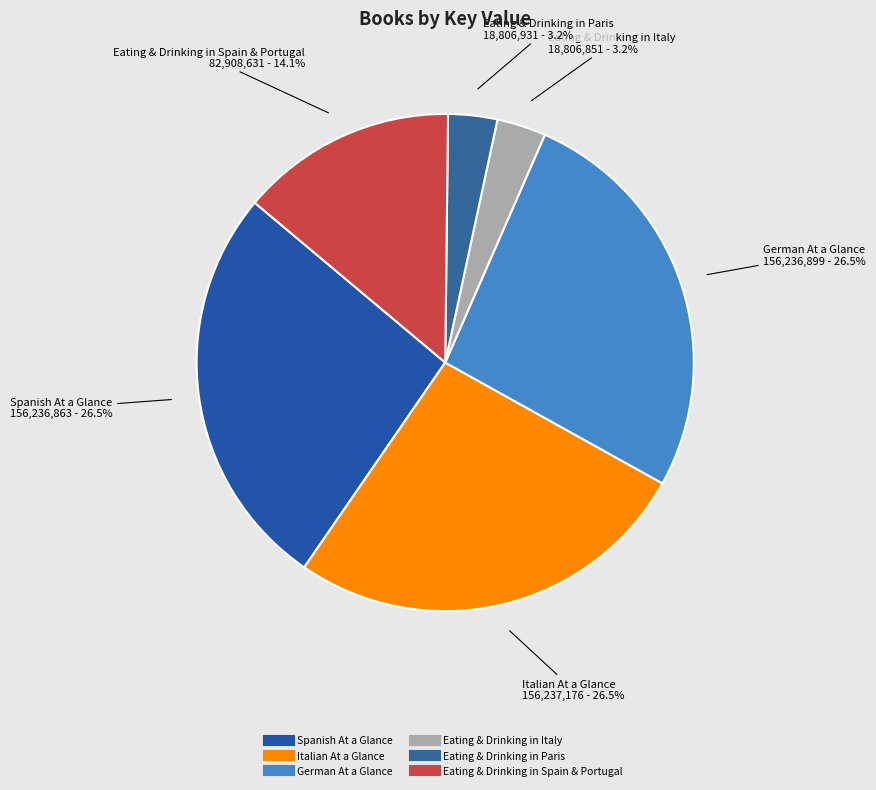

How many slices are in this pie chart?

6